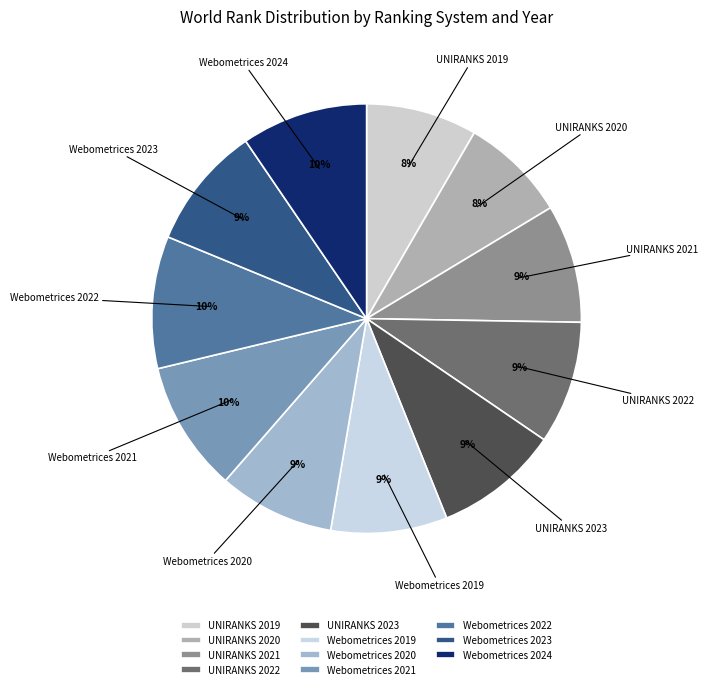

The Webometrices 2022 slice represents 10% of the pie. True or false?

True